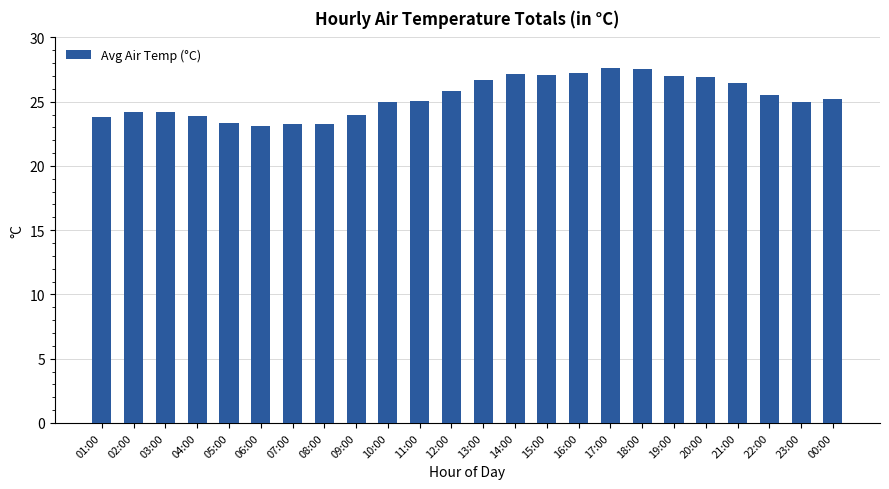

What is the difference between the second highest and second lowest values?

4.3